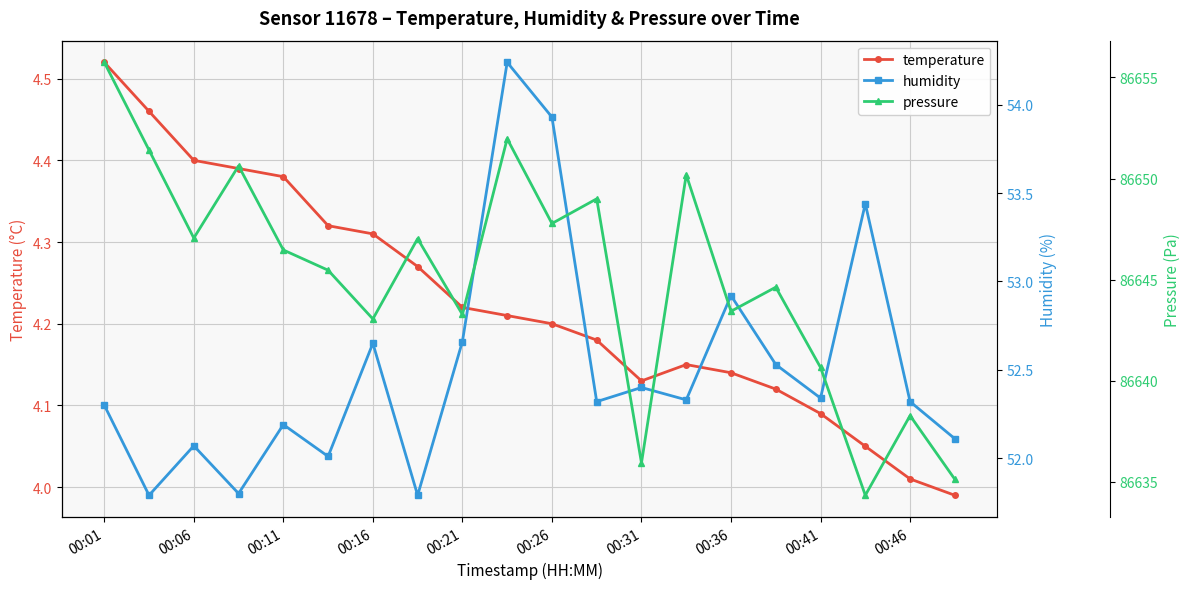

At which category is the sum across all series the highest?

00:01